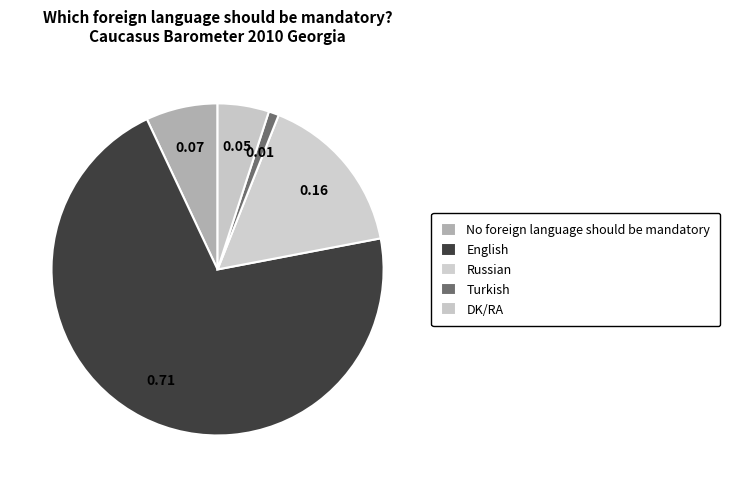

Combined, do Russian and No foreign language should be mandatory account for over 50%?

No